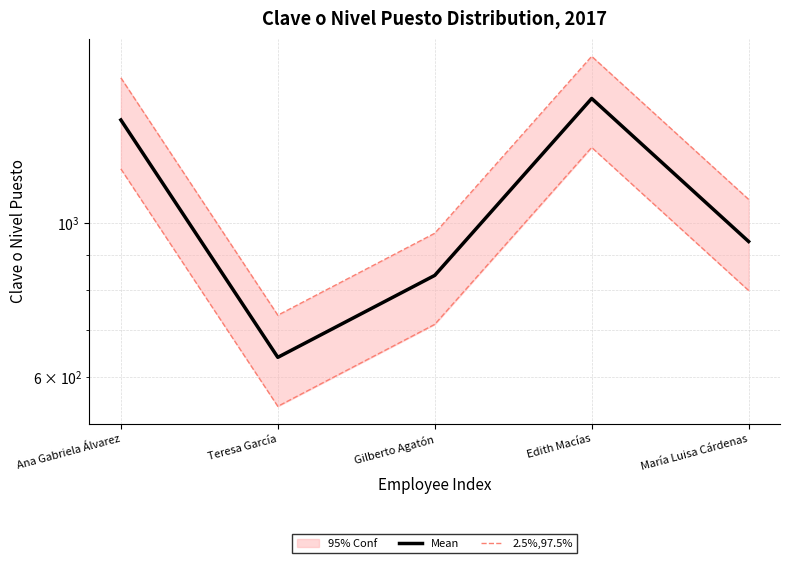

What is the highest value of the 2.5%,97.5% series?

1737.6